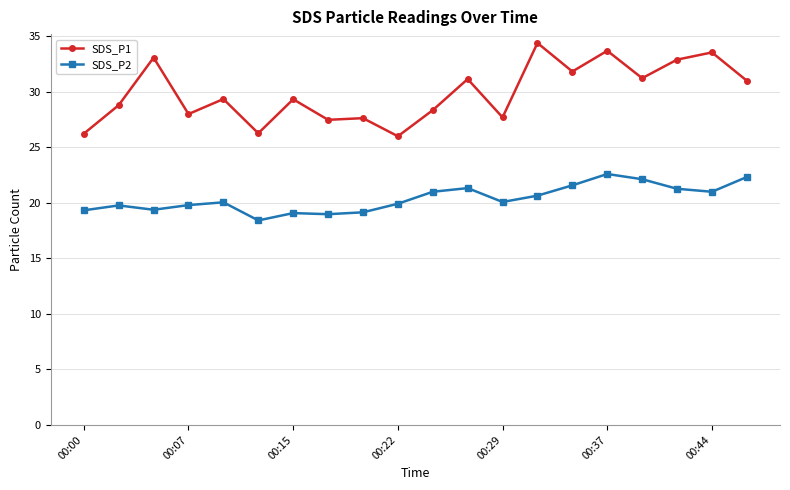

How many lines are shown in the chart?

2